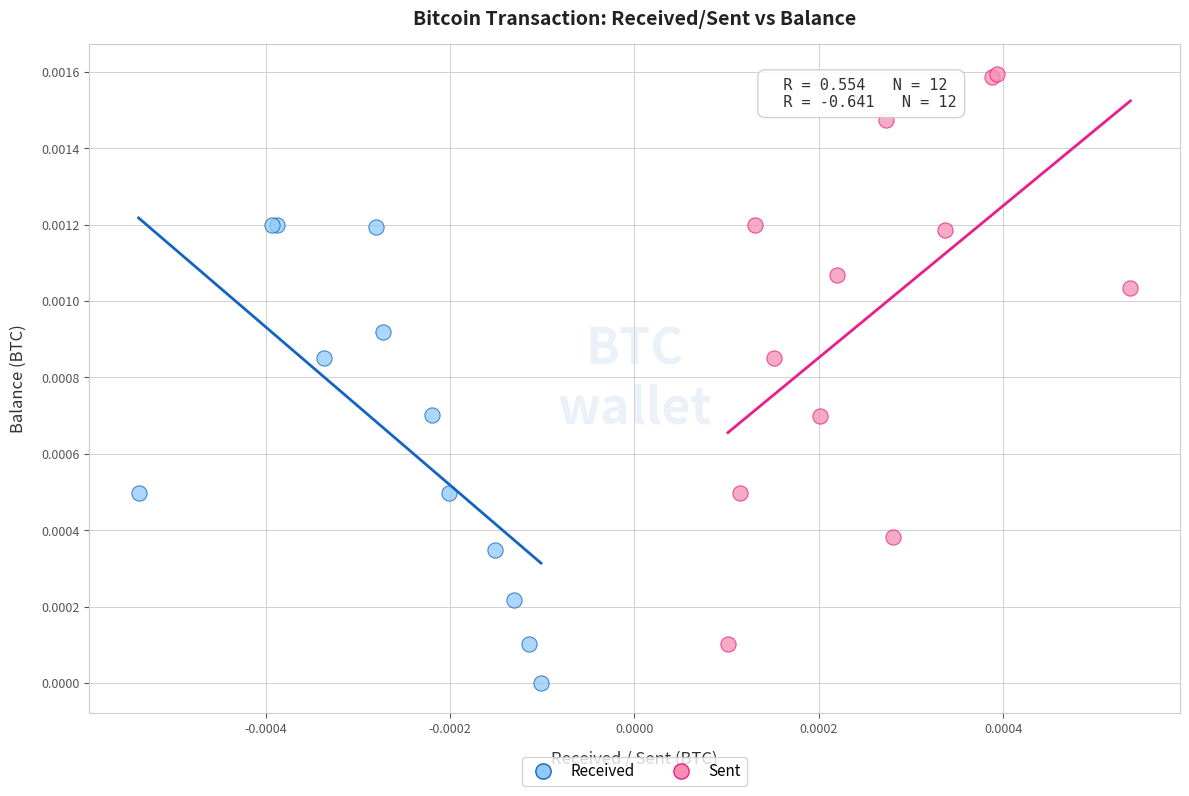

Which series contains the highest Y value?

Received